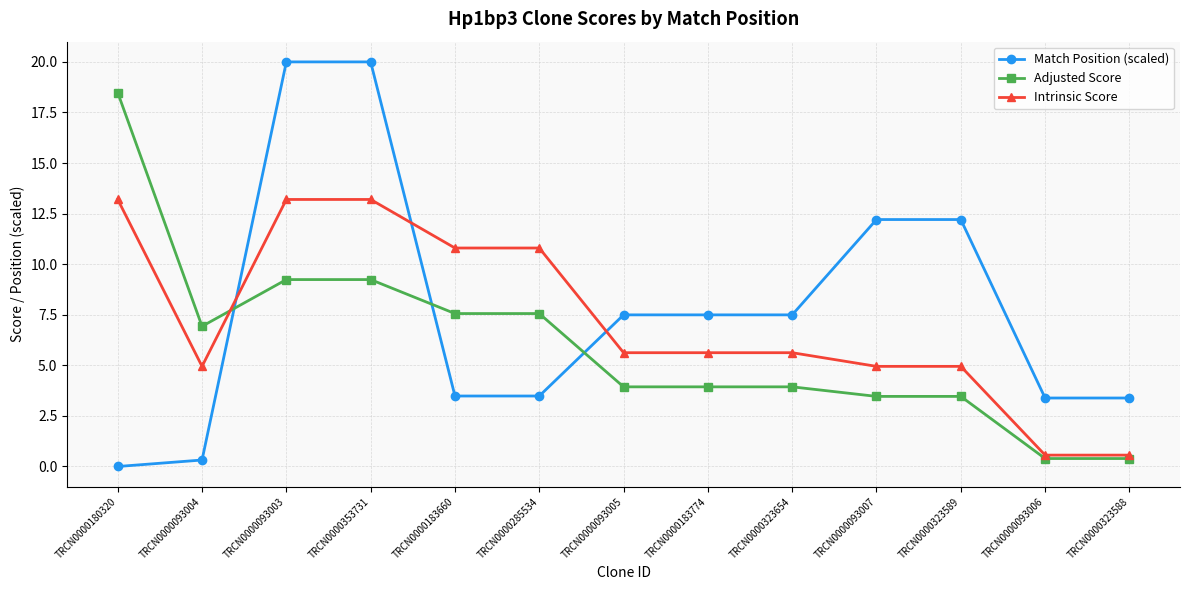

Does the chart have visible grid lines?

Yes